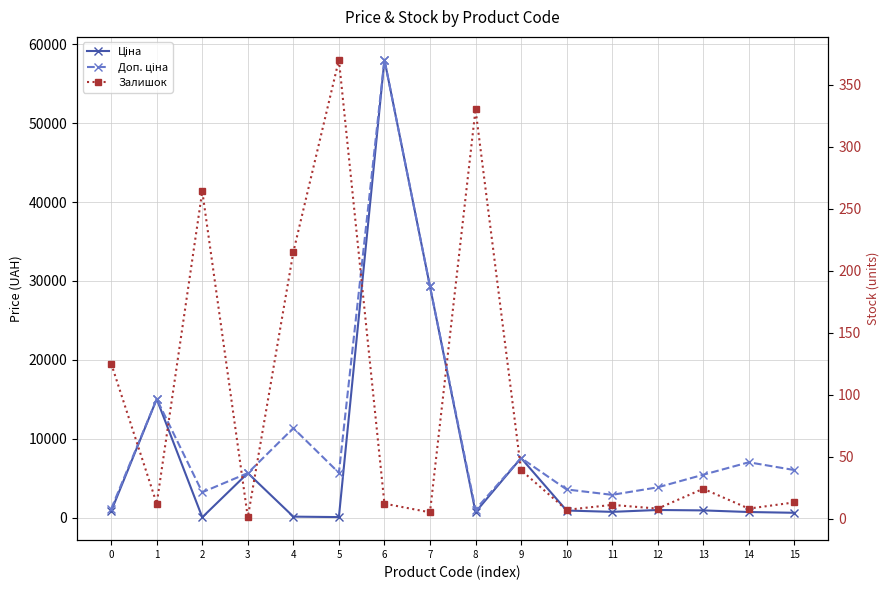

Does the chart have visible grid lines?

Yes